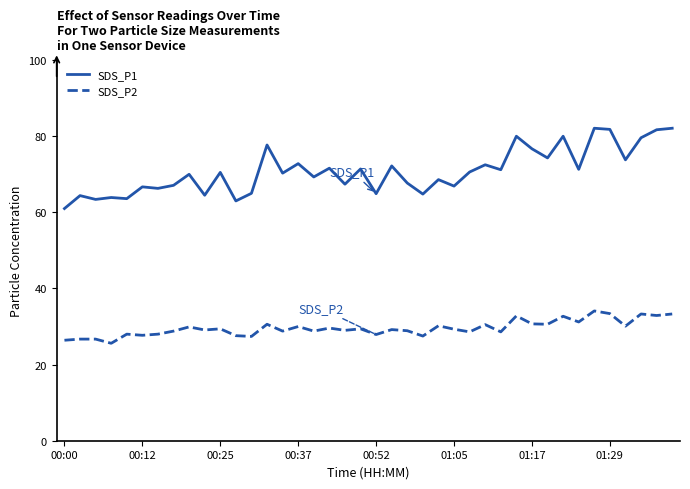

What is the difference between the maximum and minimum values in the SDS_P1 series?

21.1